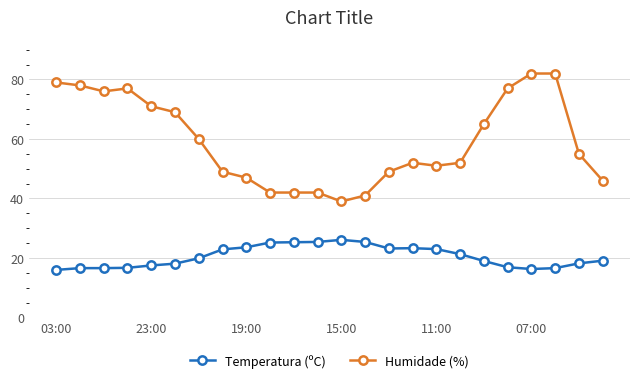

List the series in order of their peak value, lowest first.

Temperatura (ºC), Humidade (%)